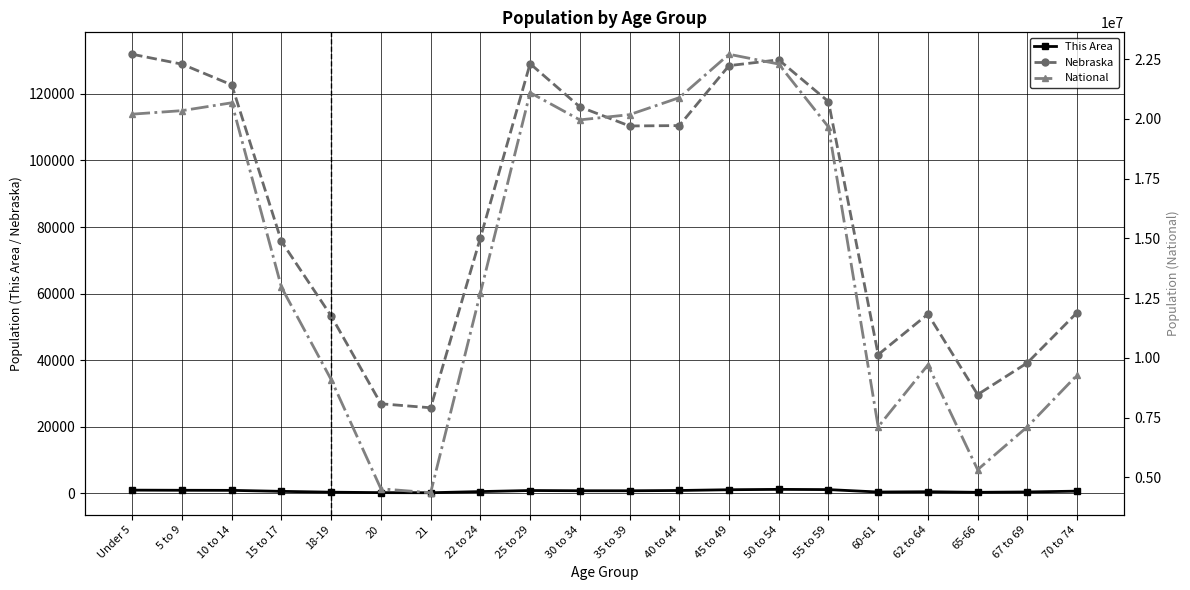

Read the National value at 21.

4354294